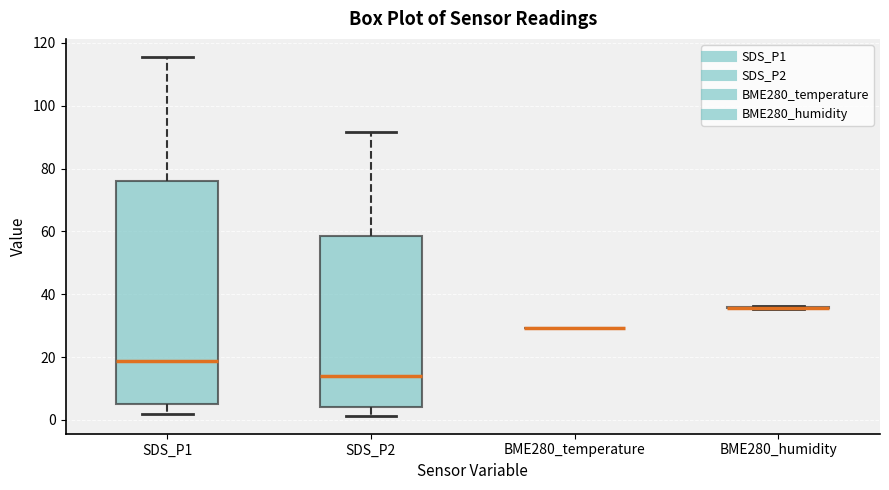

Which box is the tallest, from its lower edge to its upper edge?

SDS_P1